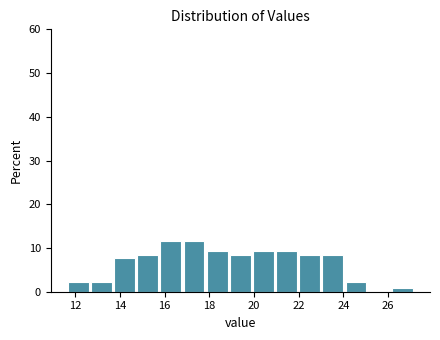

Reading left to right, list every bar in this chart as the range it spans on the x-axis followed by its height. Neither the bar edges nor the heights are printed on the chart, so give them approximately, as read against the axes.

11.6 to 12.8: 2
12.8 to 13.8: 2
13.8 to 14.8: 8
14.8 to 15.8: 8
15.8 to 16.8: 12
16.8 to 17.8: 12
17.8 to 19.0: 9
19.0 to 20.0: 8
20.0 to 21.0: 9
21.0 to 22.0: 9
22.0 to 23.0: 8
23.0 to 24.0: 8
24.0 to 25.2: 2
25.2 to 26.2: 0
26.2 to 27.2: under 1